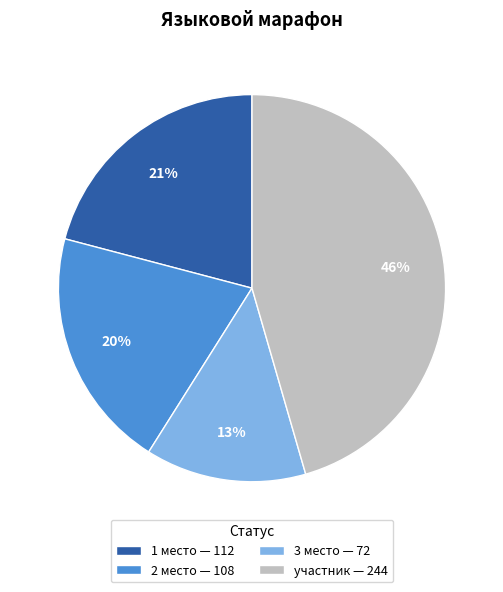

True or false: участник — 244 accounts for 46% of the total.

True